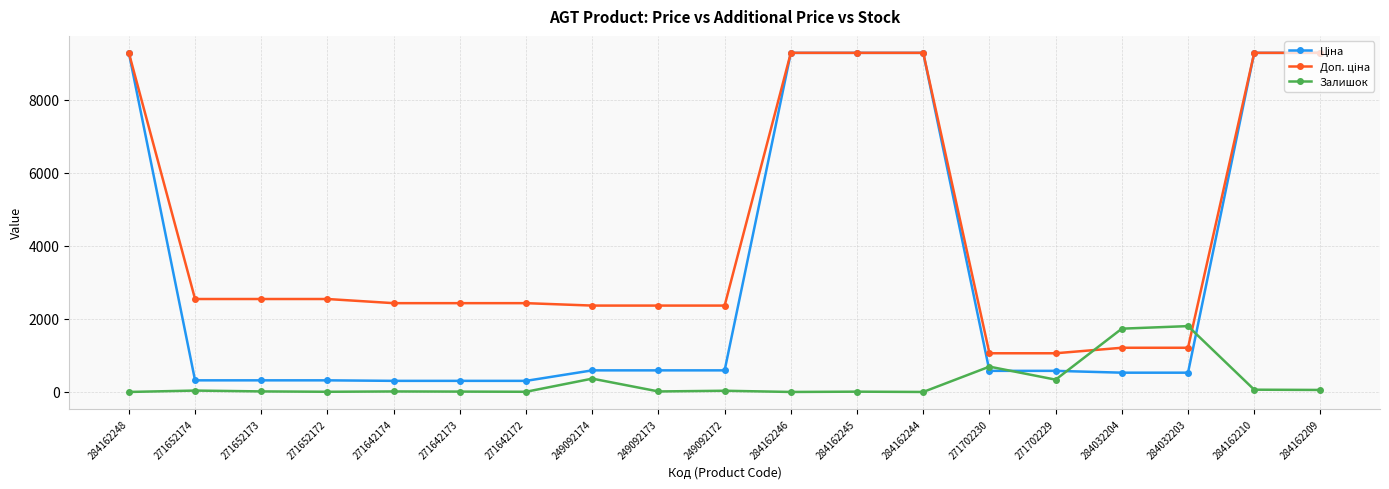

At how many categories does at least one series exceed 7292?

6